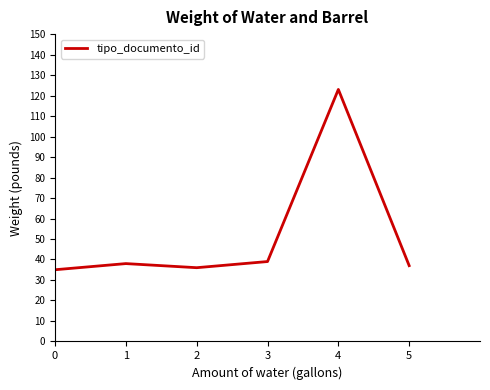

Reading right to left, list all the values displayed in this chart.

37	123	39	36	38	35